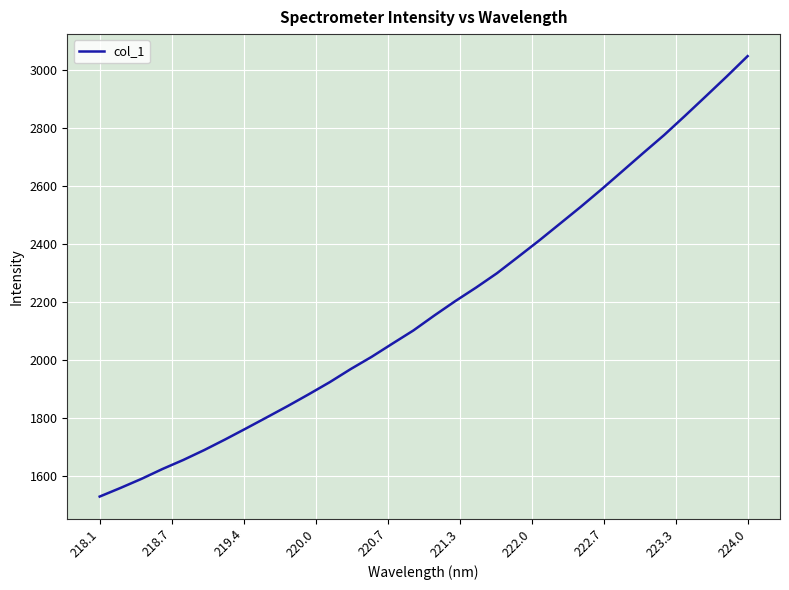

What is the maximum value shown in the chart?

3048.2